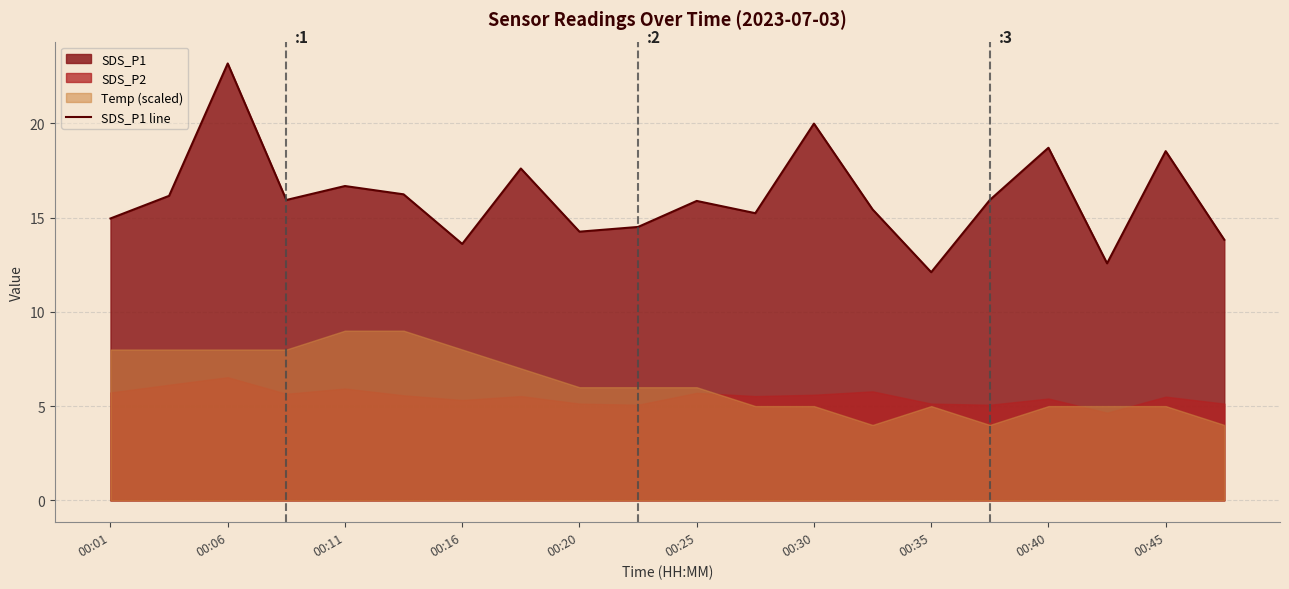

The value of SDS_P1 line at 00:01 is 14.9. True or false?

True